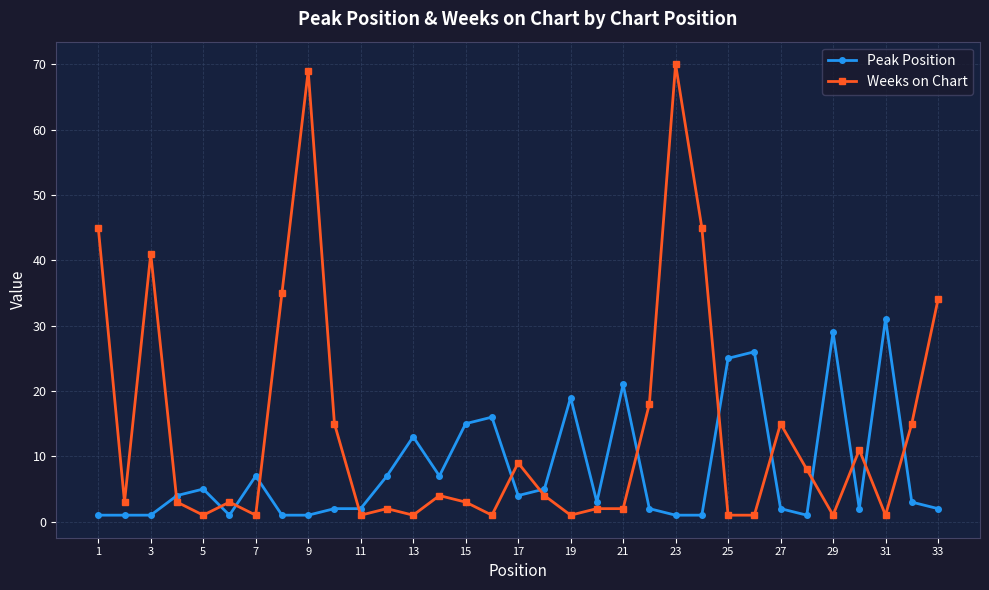

What is the value of the Weeks on Chart point at the 30th from the left?

11